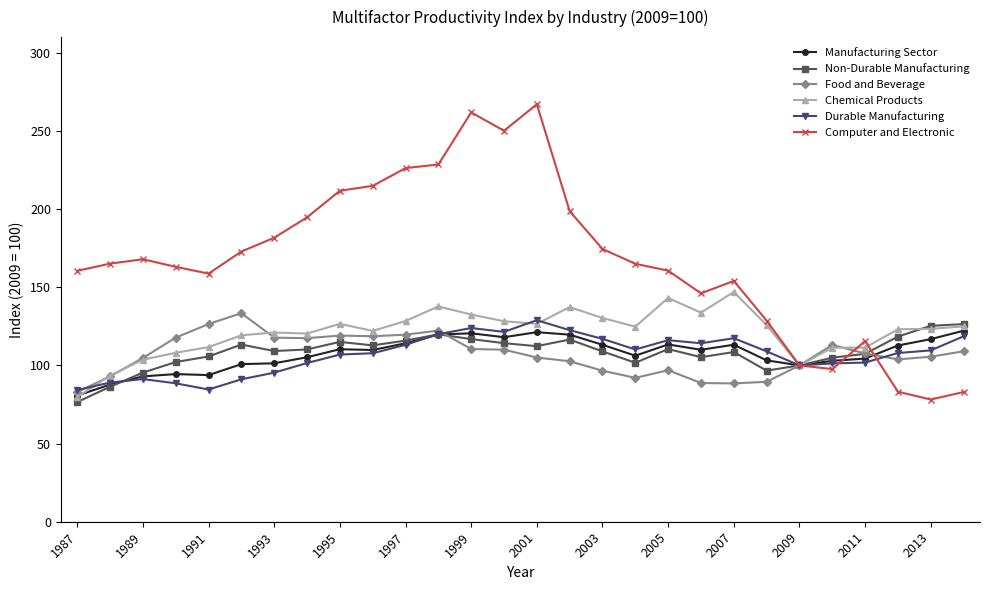

Rank the series by their maximum value, from lowest to highest.

Manufacturing Sector, Non-Durable Manufacturing, Durable Manufacturing, Food and Beverage, Chemical Products, Computer and Electronic